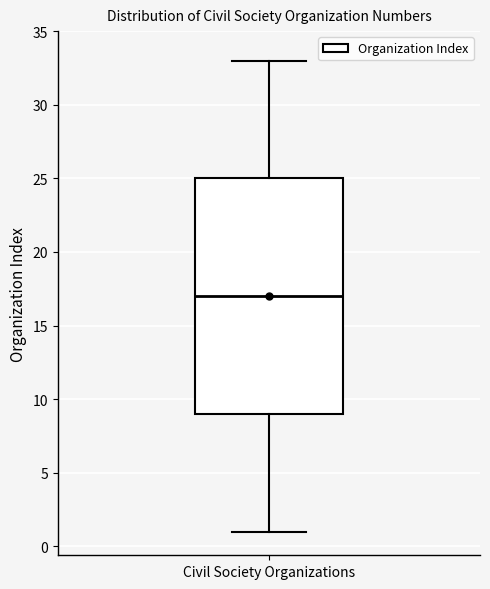

Transcribe this box plot: give where the median line is, the range the box spans, and where the two whiskers end, as read against the y-axis. The values are not printed on the chart, so give them approximately, as read against the axis.

median 17, box 9 to 25, whiskers 1 to 33